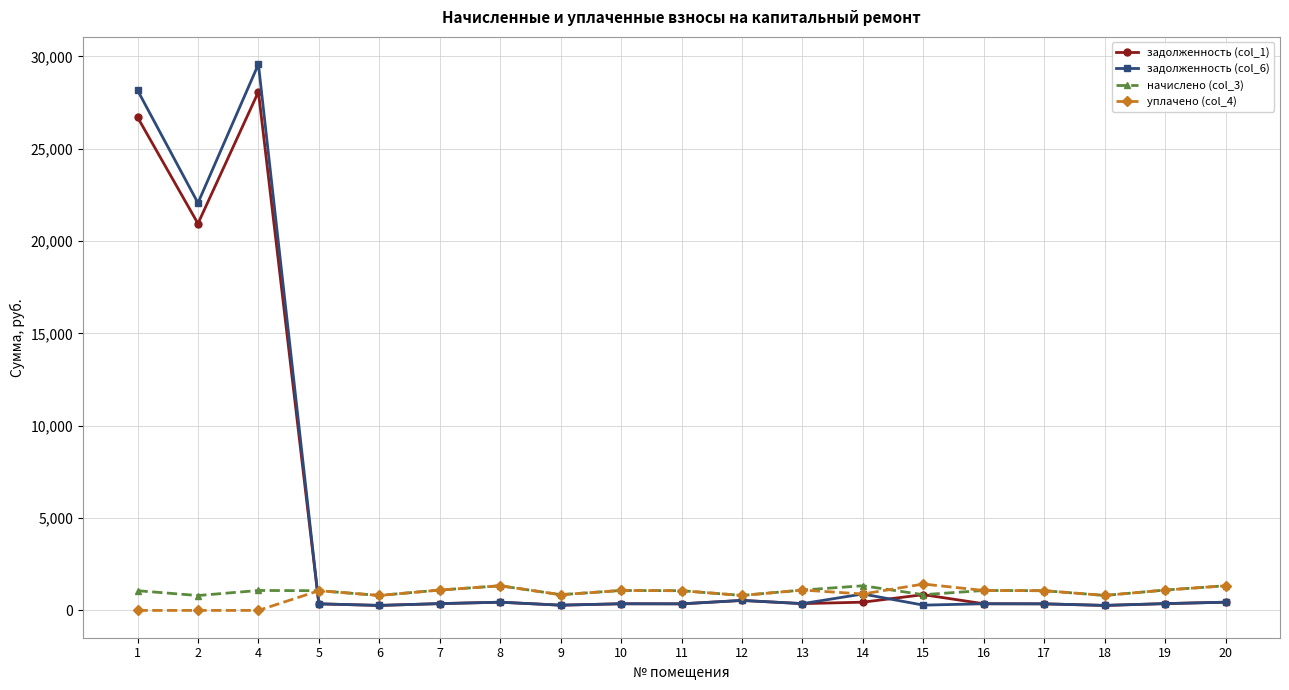

The задолженность (col_1) series shows 359.9 at 10. True or false?

True